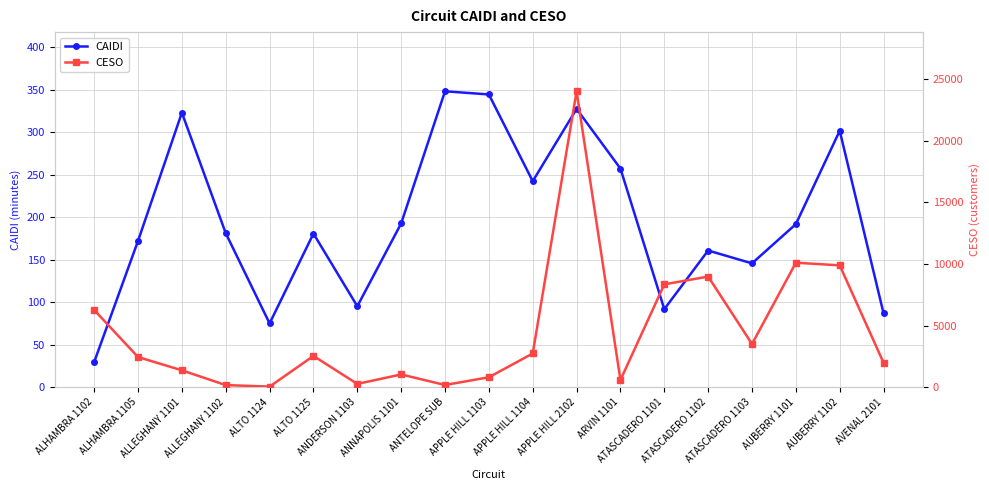

What is the label of the 1st point from the right?

AVENAL 2101